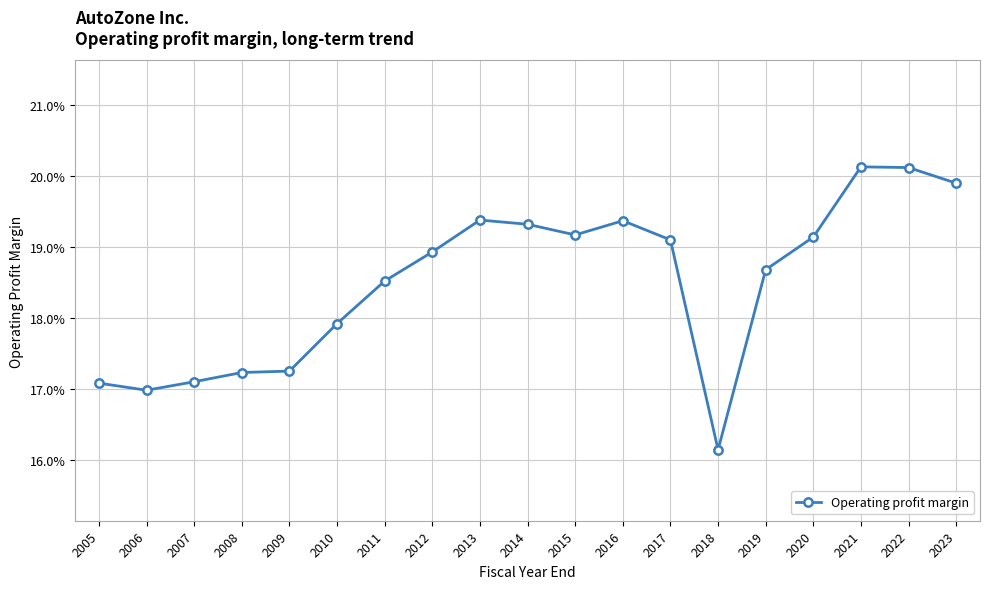

Read the value at 2020.

0.2